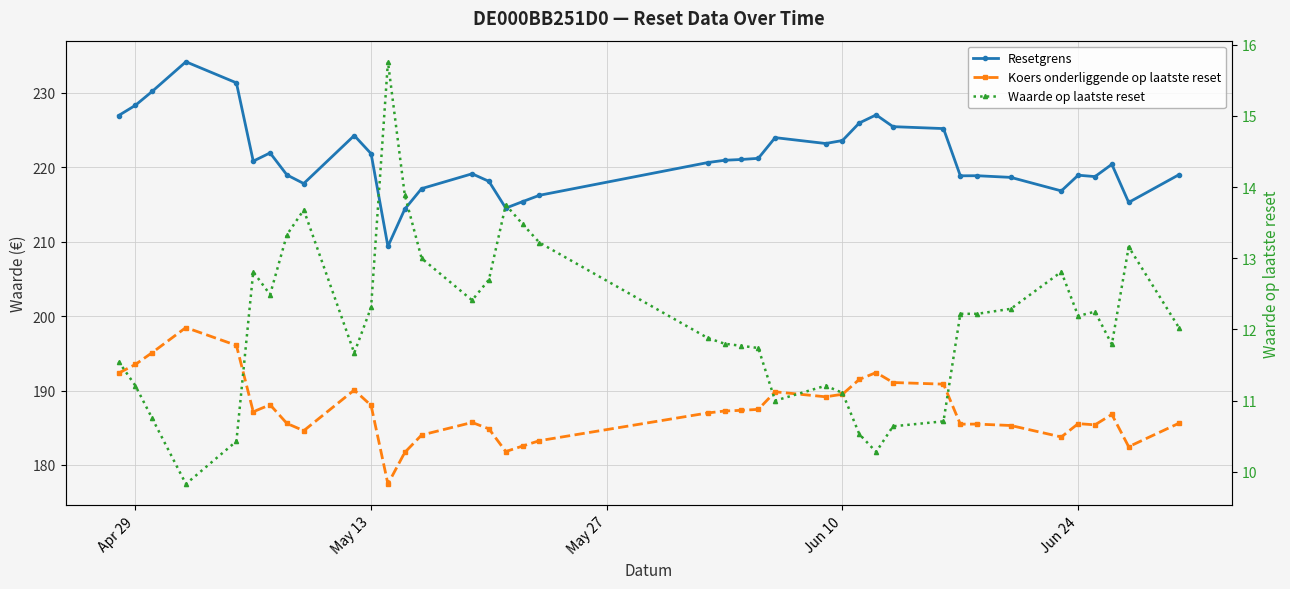

How many distinct data groups are displayed?

3